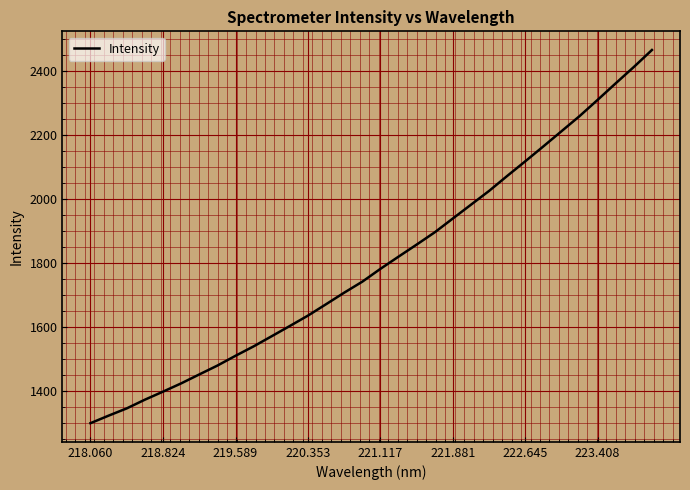

What is the difference between the maximum and minimum values?

1167.4